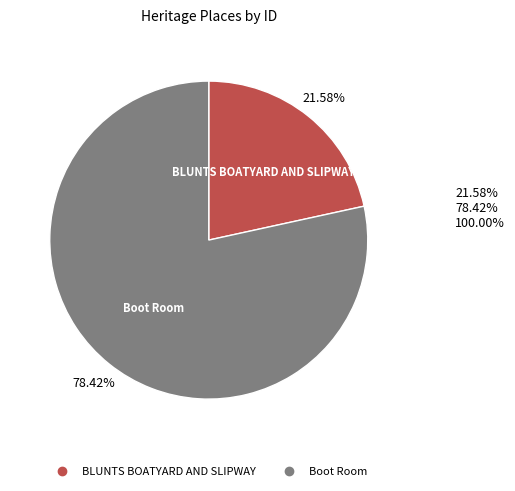

Does BLUNTS BOATYARD AND SLIPWAY represent more than half of the total?

No